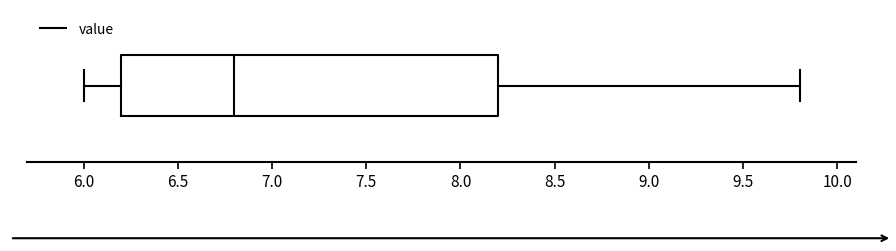

Read this box plot against the x-axis: the position of the median line, the range covered by the box, and the ends of both whiskers. The values are not printed on the chart, so give them approximately, as read against the axis.

median 6.8, box 6.2 to 8.2, whiskers 6.0 to 9.8